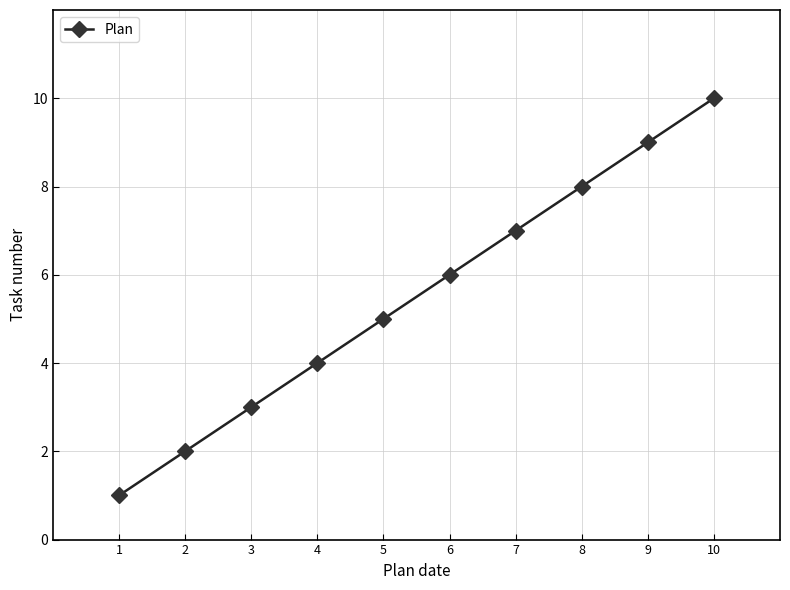

What is the difference between the second highest and minimum values?

8